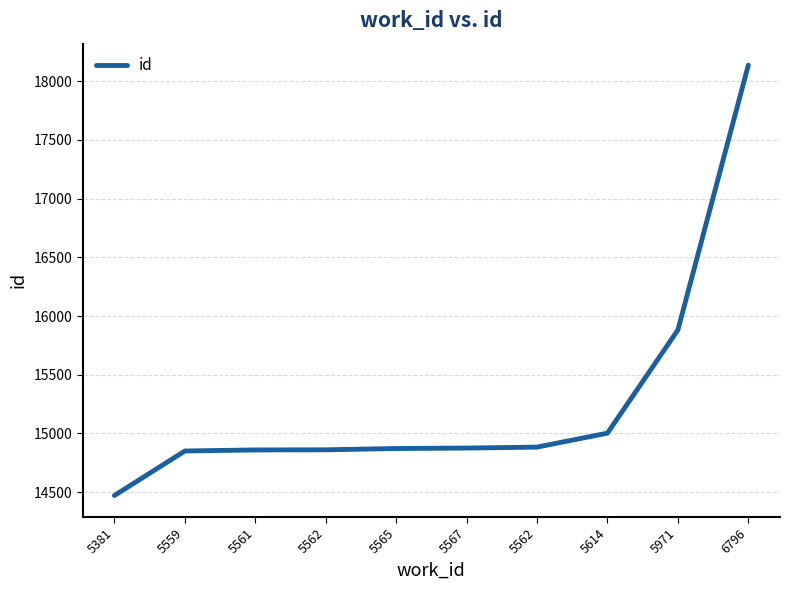

Rank the categories by value from highest to lowest.

6796, 5971, 5614, 5562, 5567, 5565, 5562, 5561, 5559, 5381